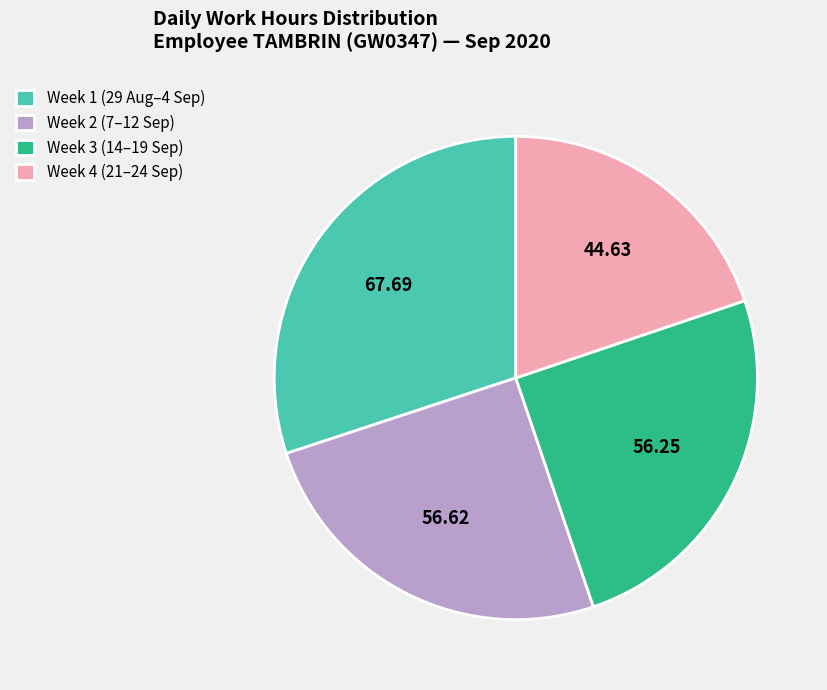

Combined, do Week 4 (21–24 Sep) and Week 3 (14–19 Sep) account for over 50%?

No